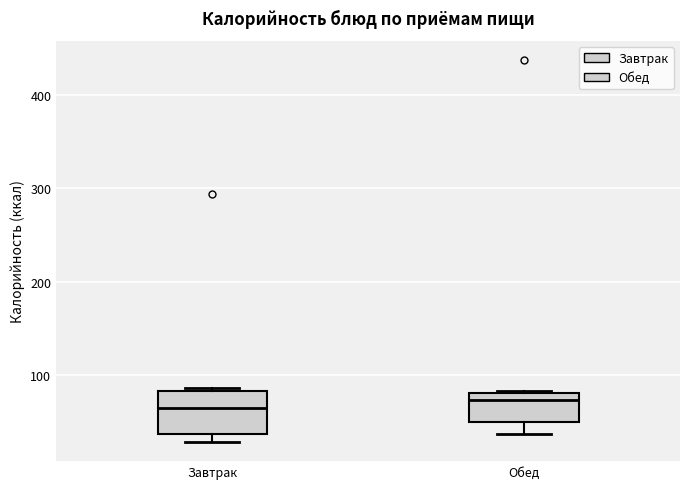

Comparing the boxes themselves (not the whiskers), which one is the tallest?

Завтрак